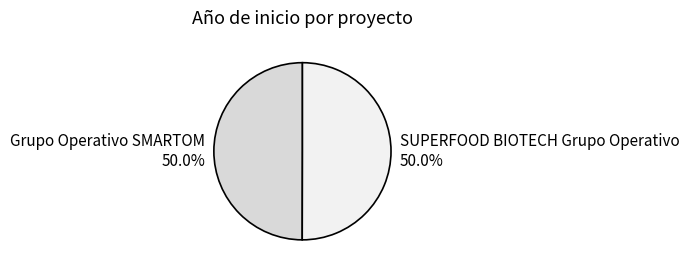

Count the number of slices in the pie.

2